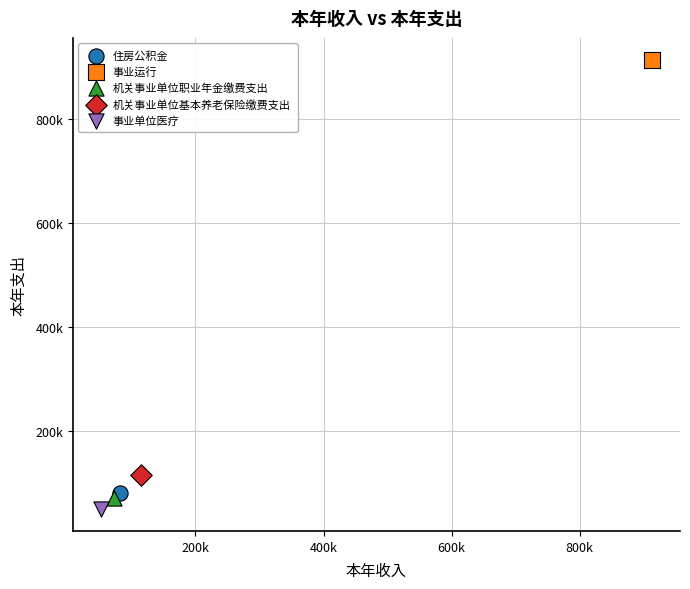

What are all the series names shown in the legend?

住房公积金, 事业运行, 机关事业单位职业年金缴费支出, 机关事业单位基本养老保险缴费支出, 事业单位医疗